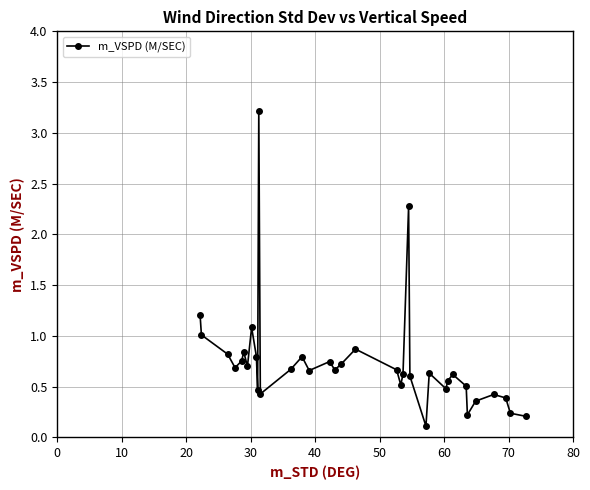

What is the difference between the maximum and second lowest values?

3.0